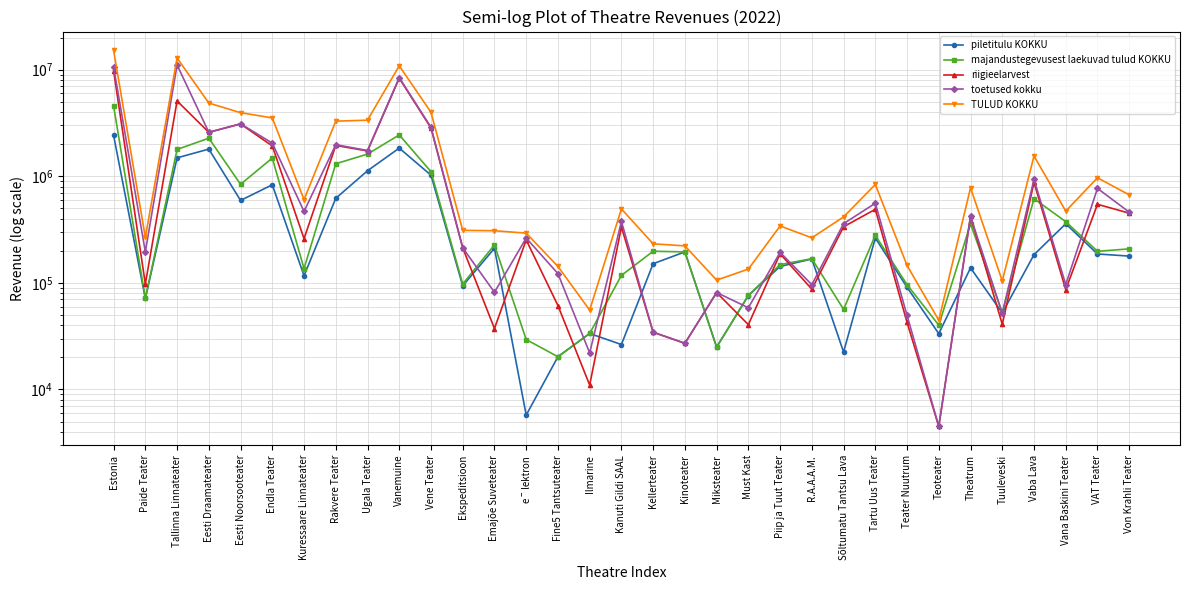

The majandustegevusest laekuvad tulud KOKKU series shows 3991590 at Vanemuine. True or false?

False